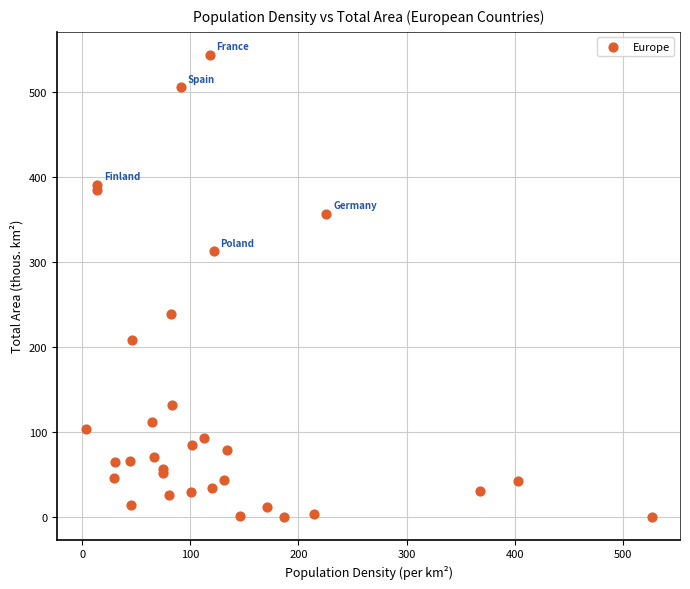

What Y value in the scatter plot is closest to 272?

238.4